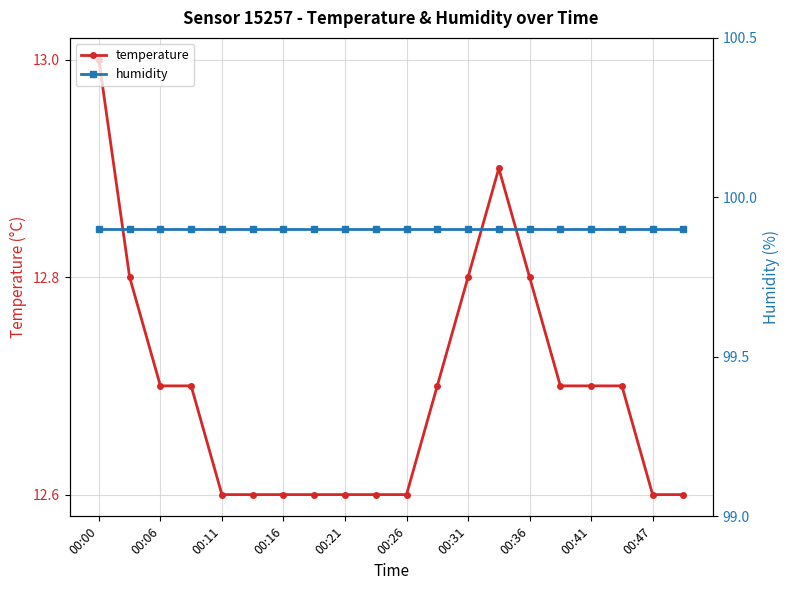

Is it true that temperature equals 19.4 at 00:11?

False